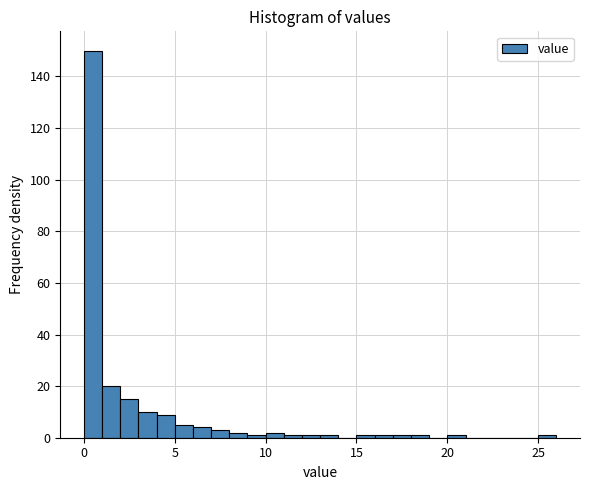

Around what value on the x-axis is the tallest bar? Give the approximate position of its centre, as read against the axis.

0.5